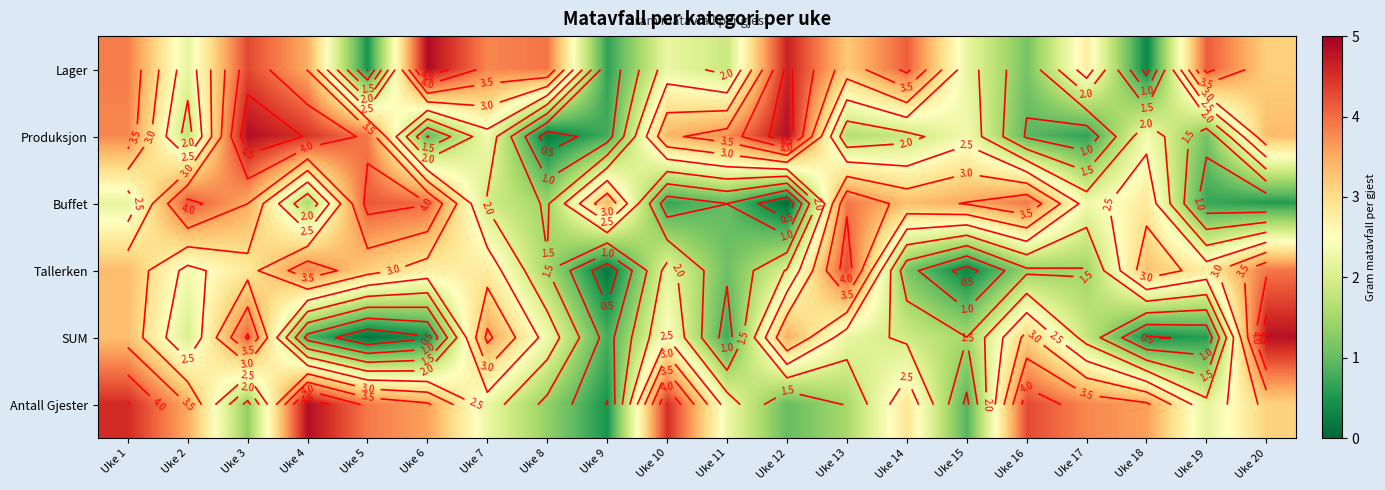

Is the value of Produksjon at Uke 16 greater than the value of SUM at Uke 14?

No